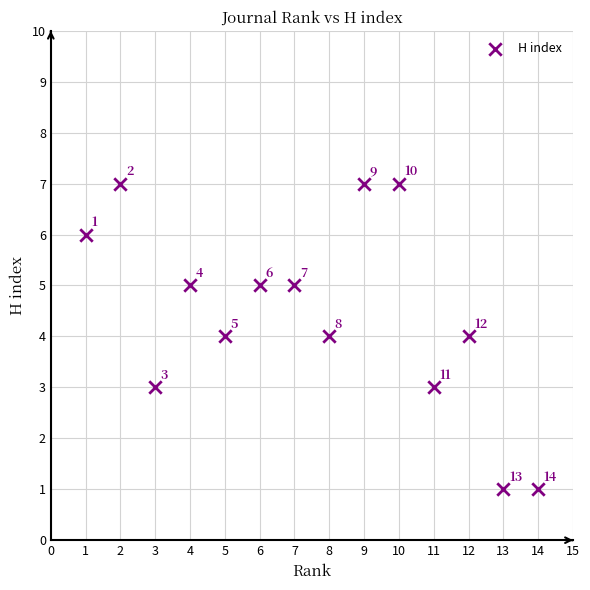

What is the range of X values (max minus min)?

13